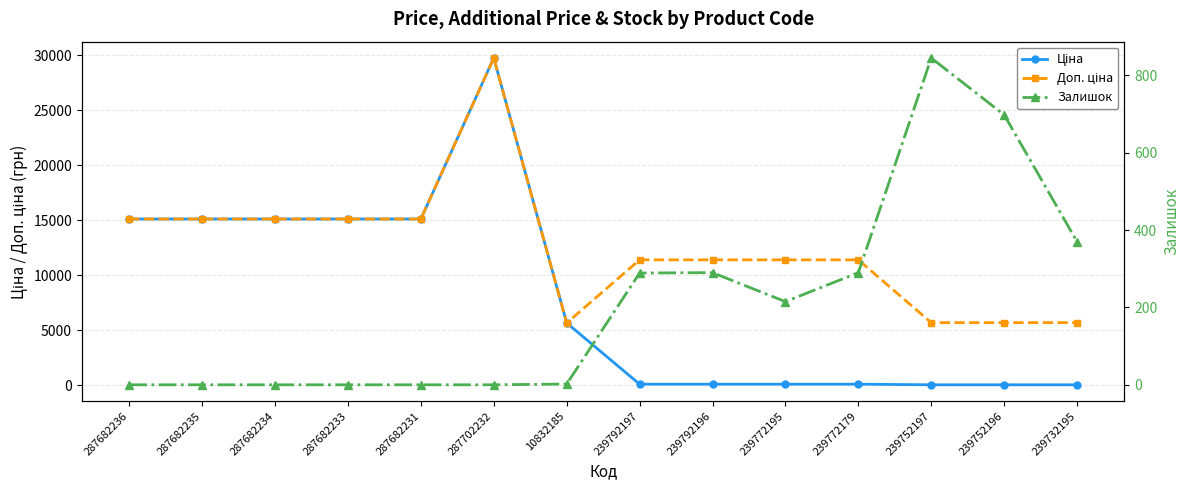

What is the difference between the second highest and second lowest values in the Ціна series?

15063.0